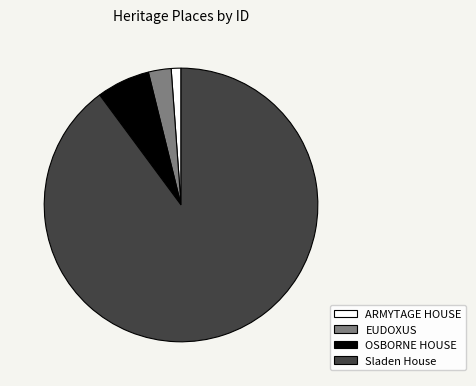

Which slice represents more than half of the pie?

Sladen House